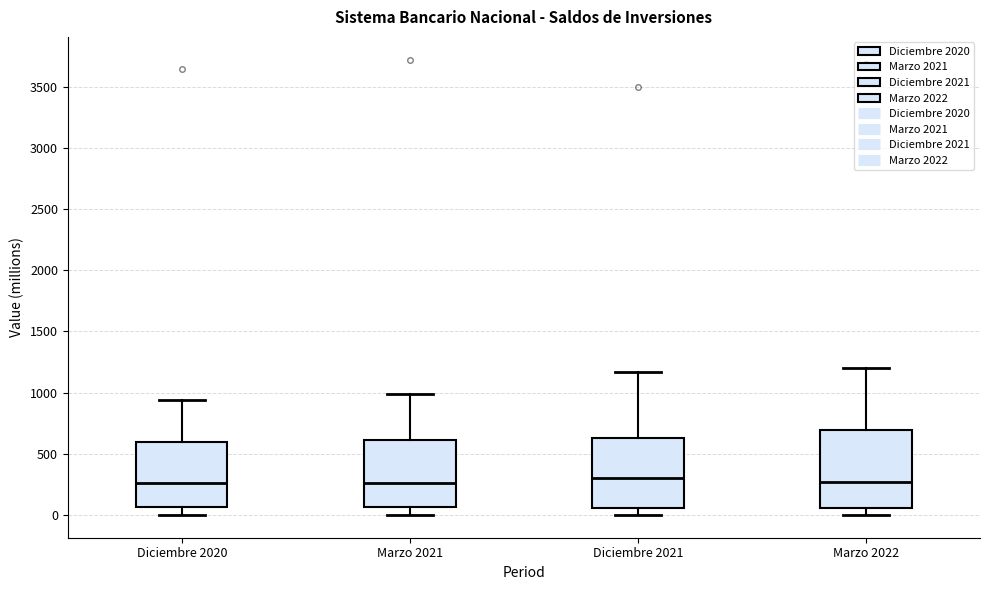

Comparing the boxes themselves (not the whiskers), which one is the tallest?

Marzo 2022